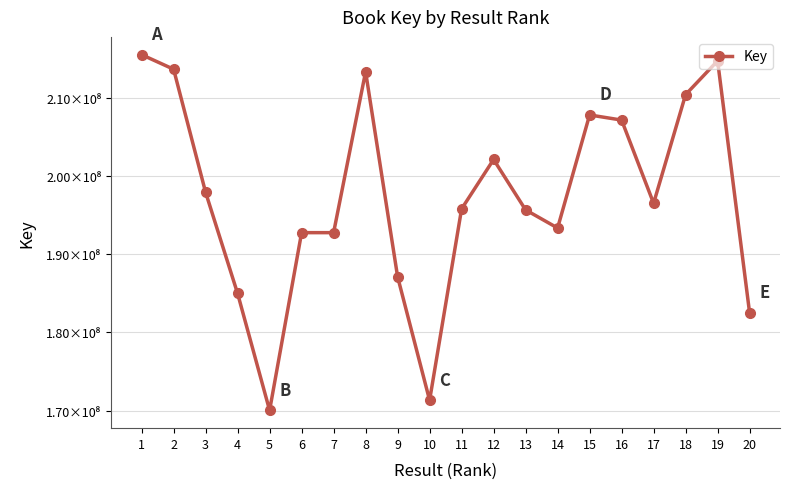

Rank the categories by value from highest to lowest.

1, 19, 2, 8, 18, 15, 16, 12, 3, 17, 11, 13, 14, 7, 6, 9, 4, 20, 10, 5